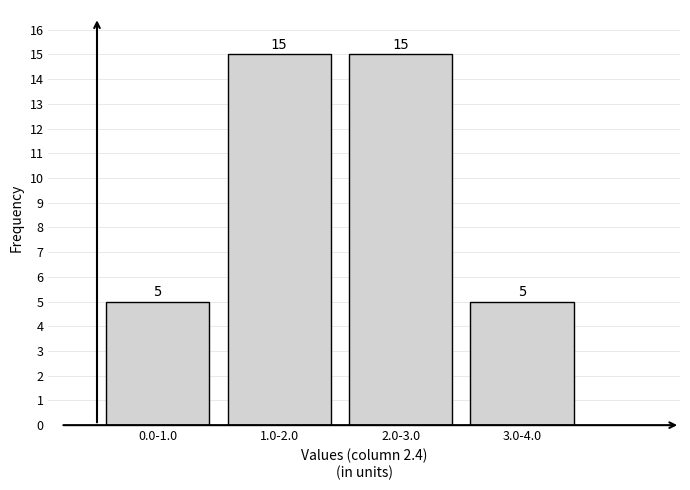

Reading left to right, transcribe all the data shown in this chart.

0.0-1.0=5	1.0-2.0=15	2.0-3.0=15	3.0-4.0=5